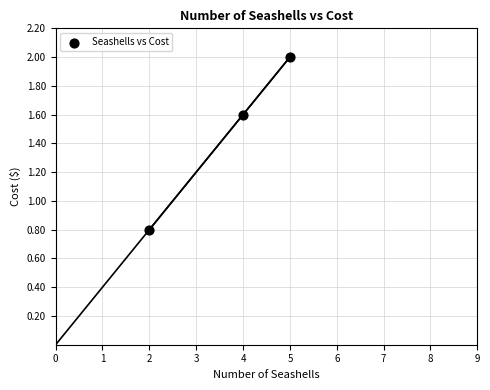

What Y value in the scatter plot is closest to 1?

0.8